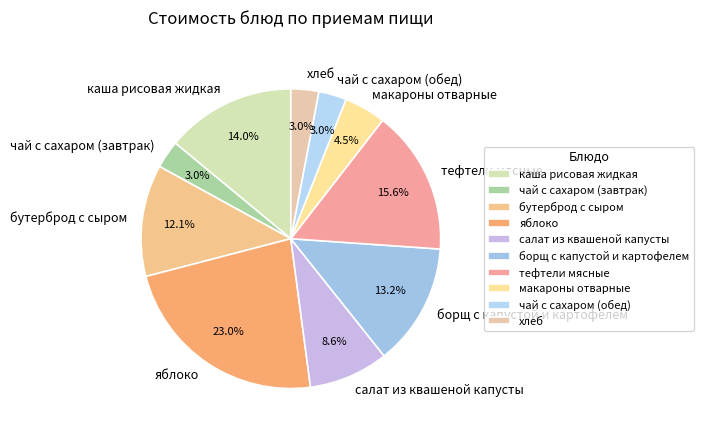

Which slice is the largest?

яблоко